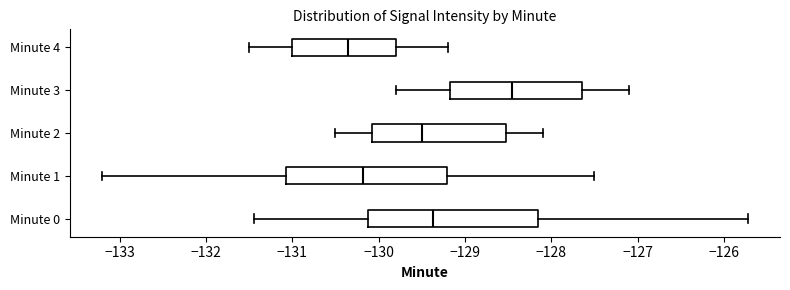

Reading bottom to top, transcribe this box plot: for each box, give where its median line is, the range the box spans, and where its two whiskers end, as read against the x-axis. The values are not printed on the chart, so give them approximately, as read against the axis.

Minute 0: median -129.4, box -130.1 to -128.2, whiskers -131.4 to -125.7
Minute 1: median -130.2, box -131.1 to -129.2, whiskers -133.2 to -127.5
Minute 2: median -129.5, box -130.1 to -128.5, whiskers -130.5 to -128.1
Minute 3: median -128.4, box -129.2 to -127.6, whiskers -129.8 to -127.1
Minute 4: median -130.3, box -131.0 to -129.8, whiskers -131.5 to -129.2